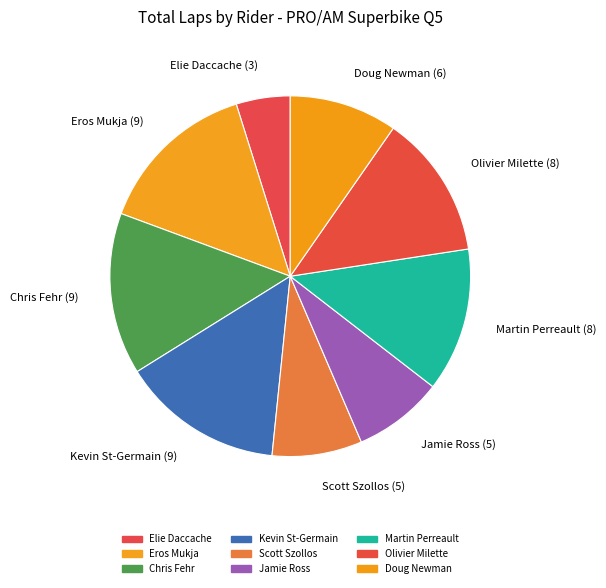

Is there a majority slice in this chart?

No